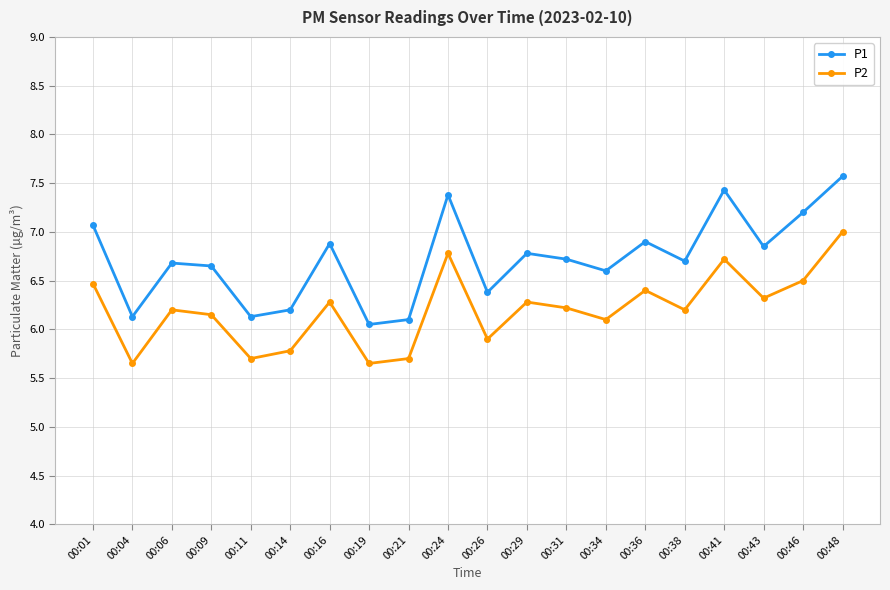

What is the difference between the maximum and minimum values in the P1 series?

1.5